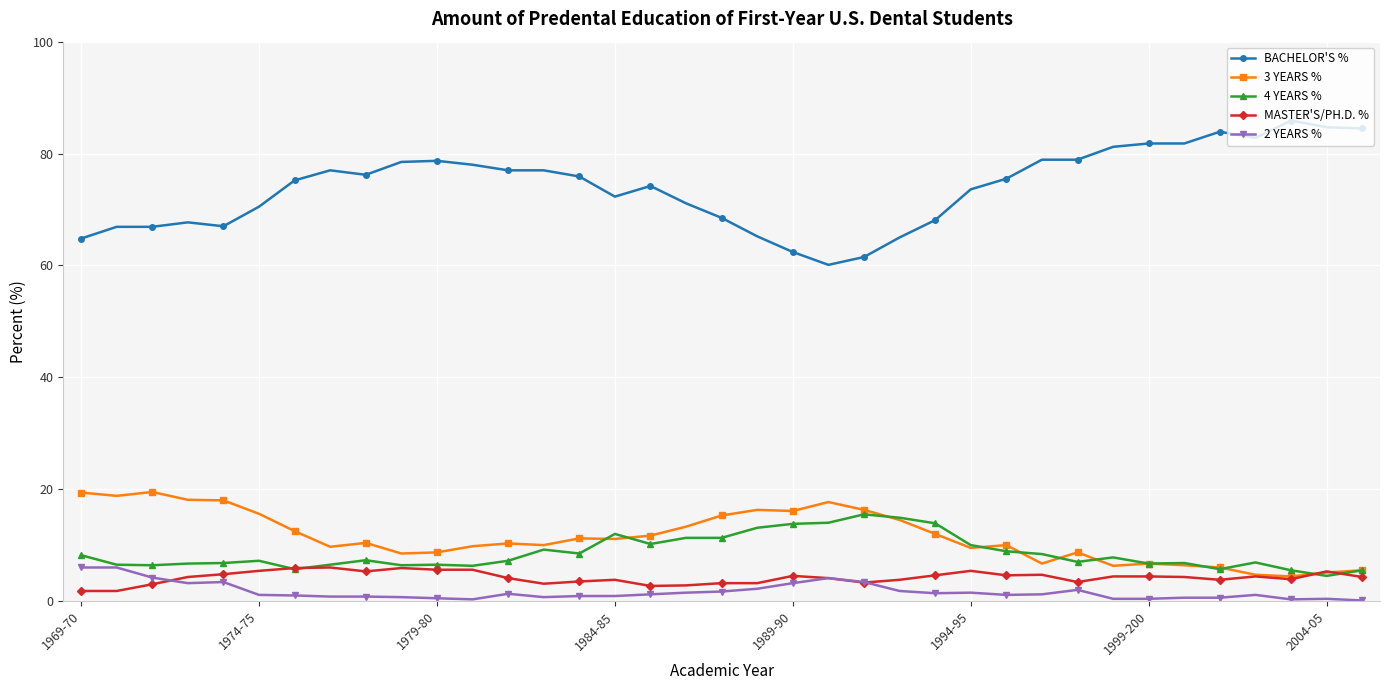

What is the greatest value displayed?

85.9